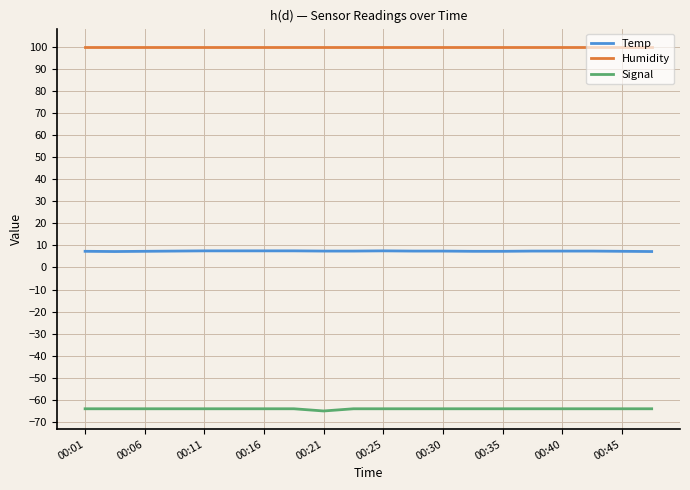

List the series in order of their peak value, lowest first.

Signal, Temp, Humidity